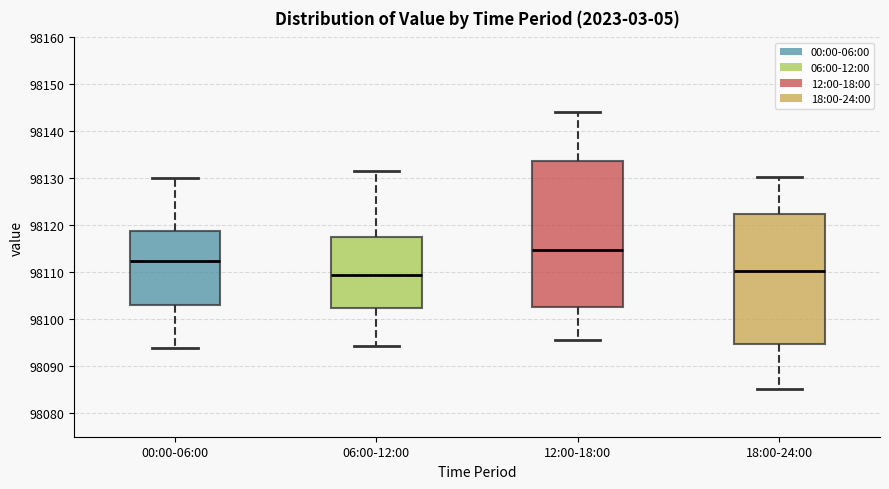

Comparing the boxes themselves (not the whiskers), which one is the tallest?

12:00-18:00